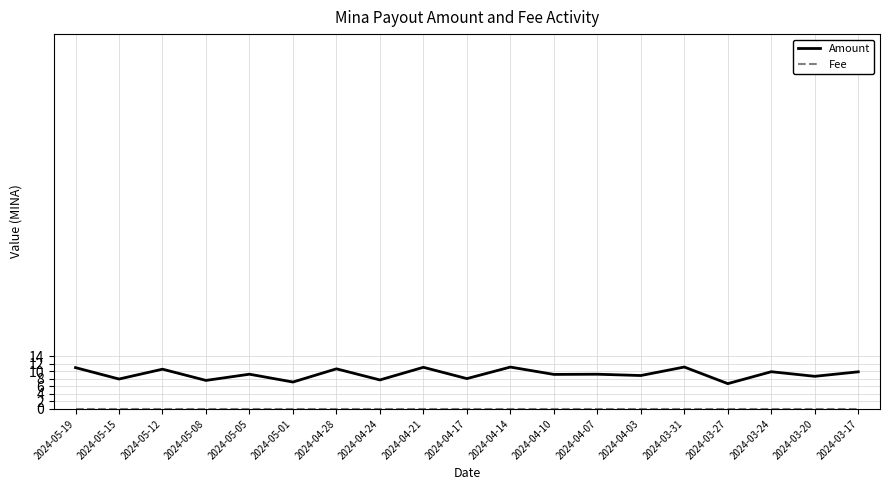

Which series has the largest total across all categories?

Amount